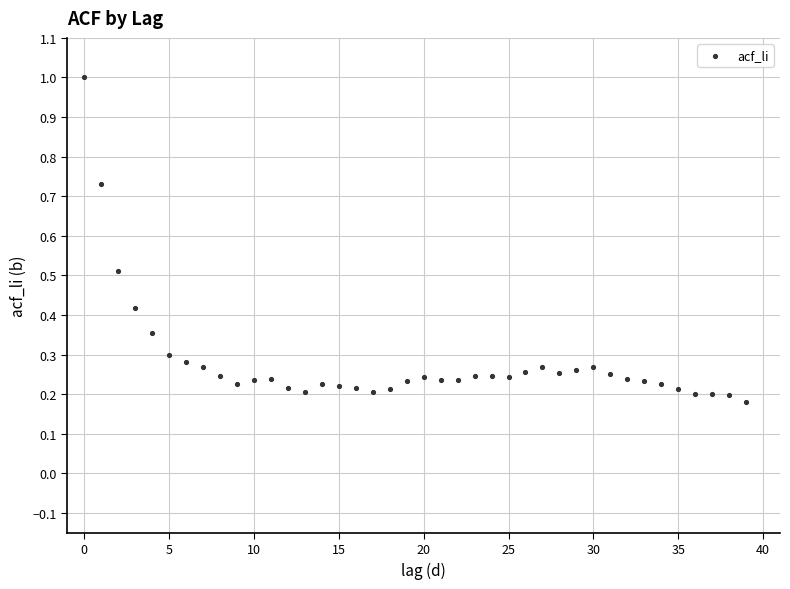

What is the range of Y values (max minus min)?

0.8